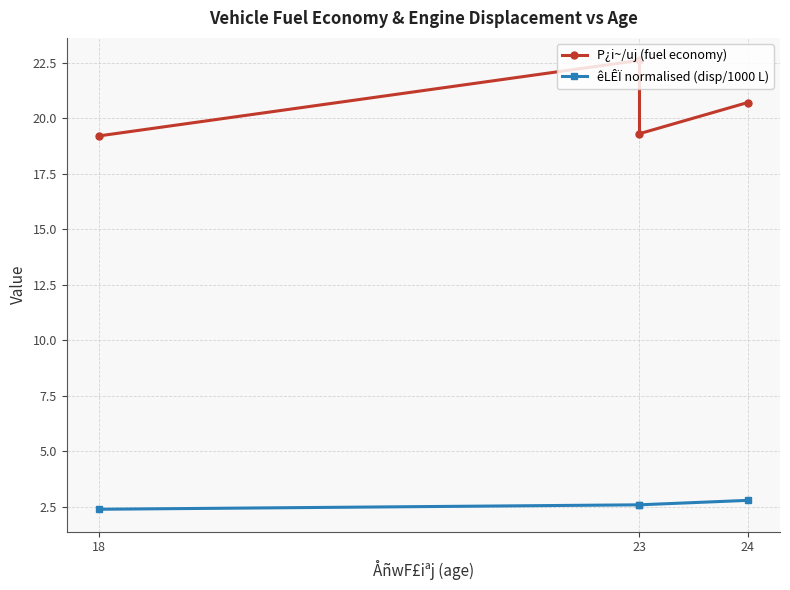

What is the value of the êLÊÏ normalised (disp/1000 L) point at the 3rd from the left?

2.6